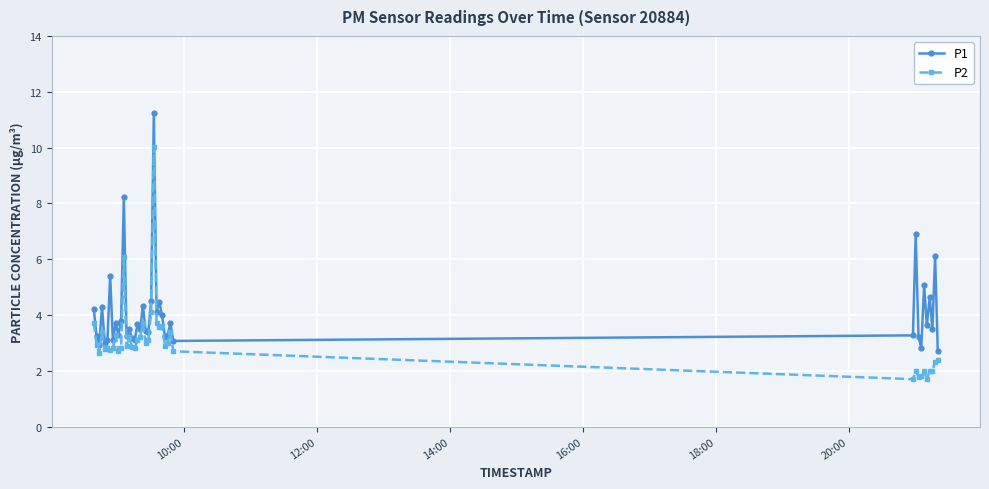

Rank the series by their maximum value, from lowest to highest.

P2, P1